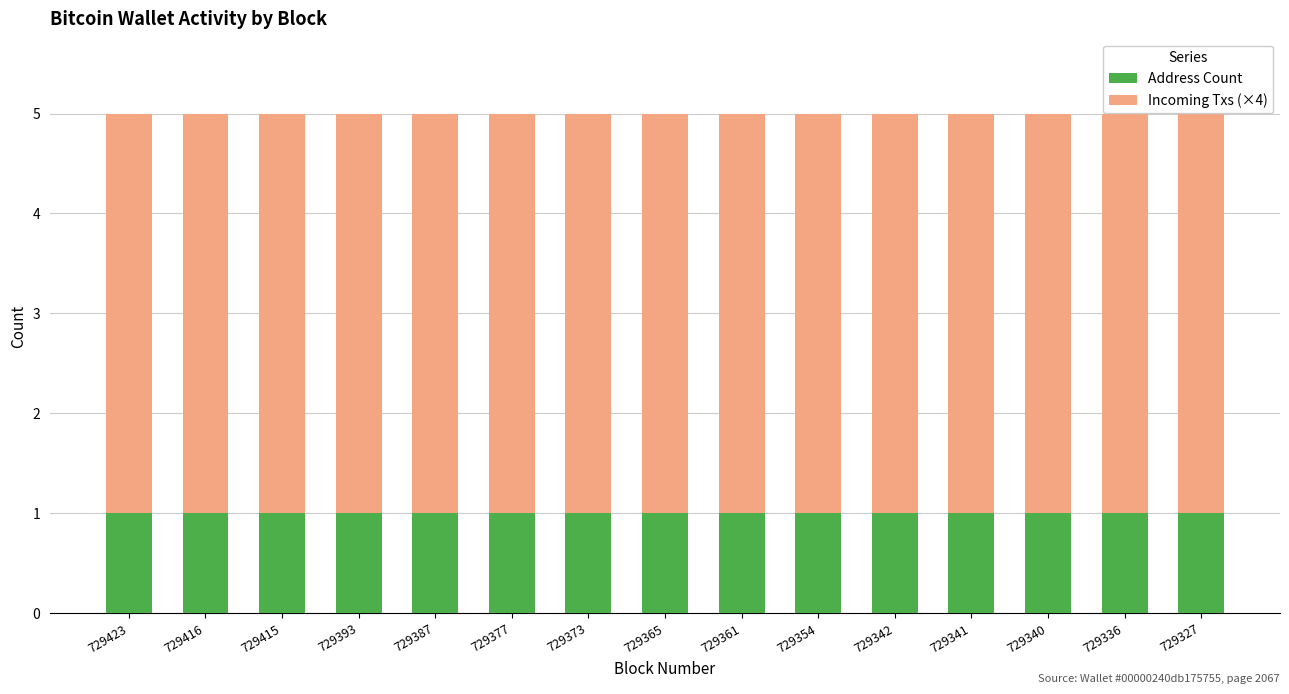

The Address Count series shows 1 at 729415. True or false?

True